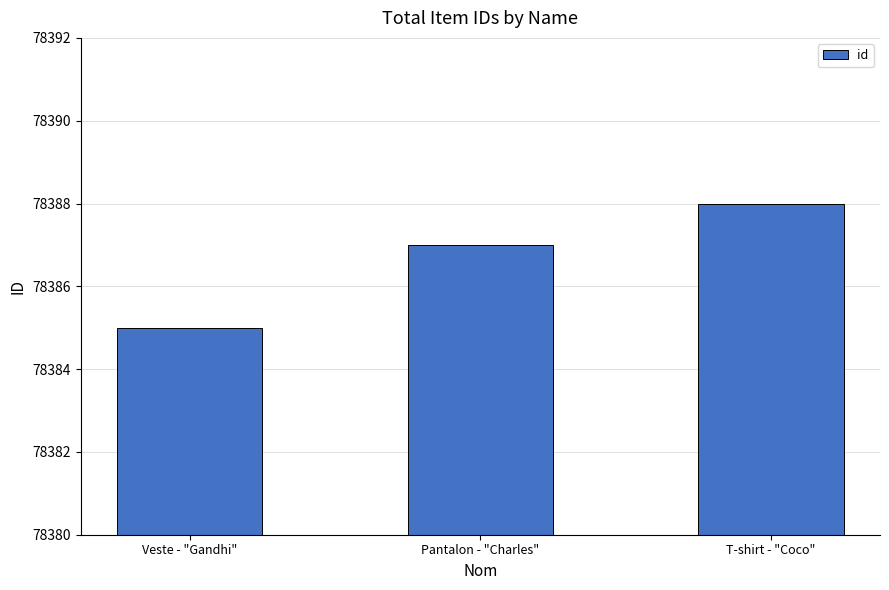

What is the label of the 3rd bar from the right?

Veste - "Gandhi"